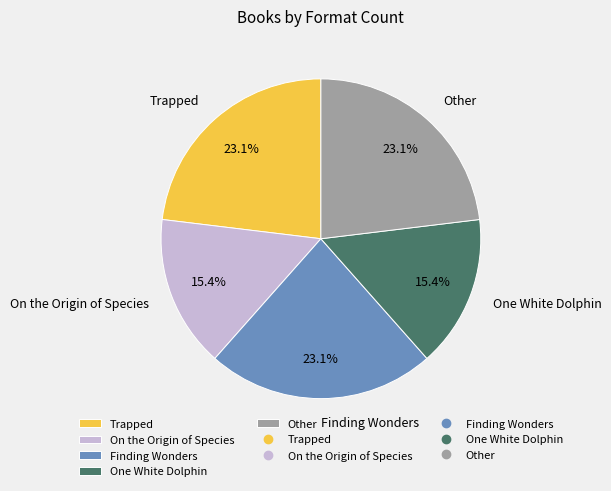

What percentage do Other and On the Origin of Species together represent?

38.5%